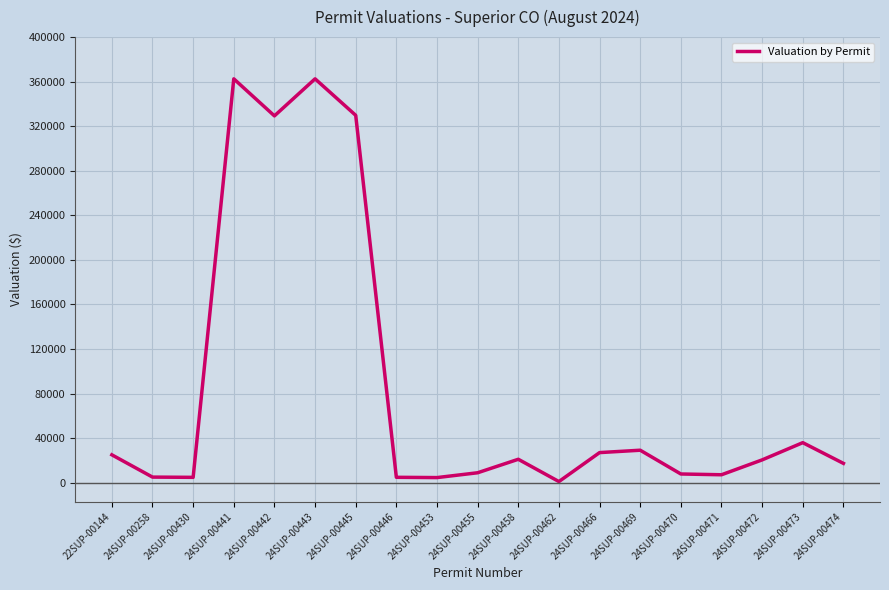

What is the difference between the second highest and second lowest values?

357981